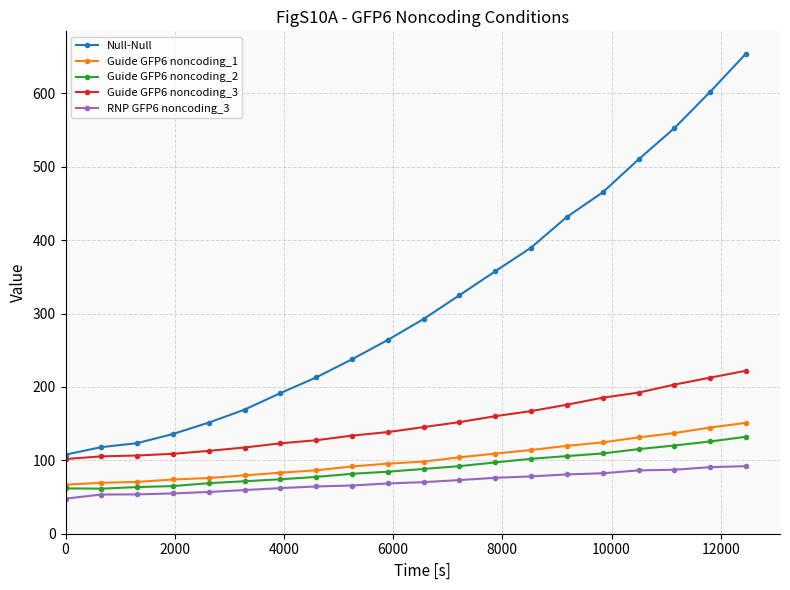

How many data points in RNP GFP6 noncoding_3 are less than 70?

10